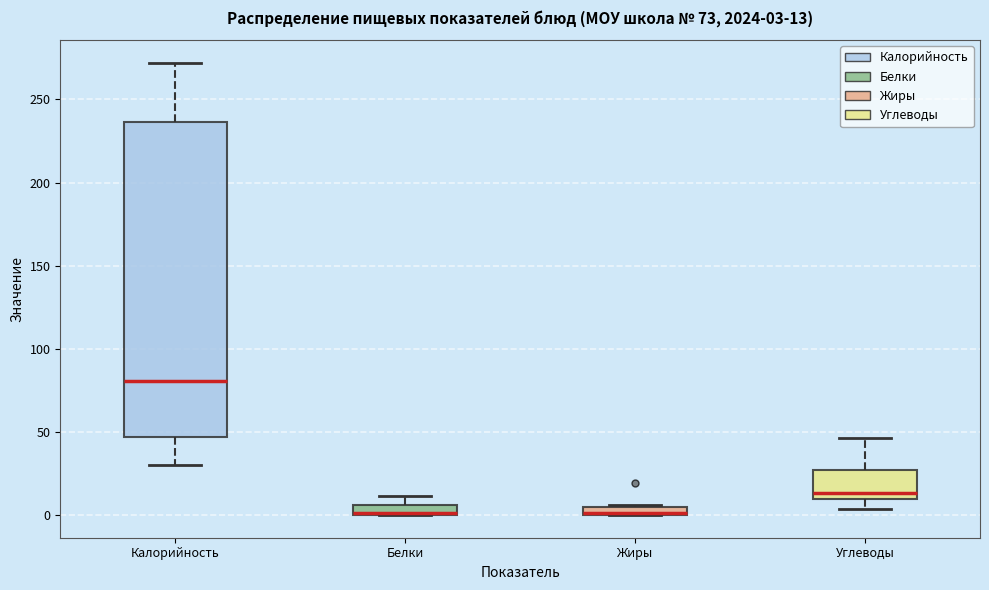

Which box is the tallest, from its lower edge to its upper edge?

Калорийность